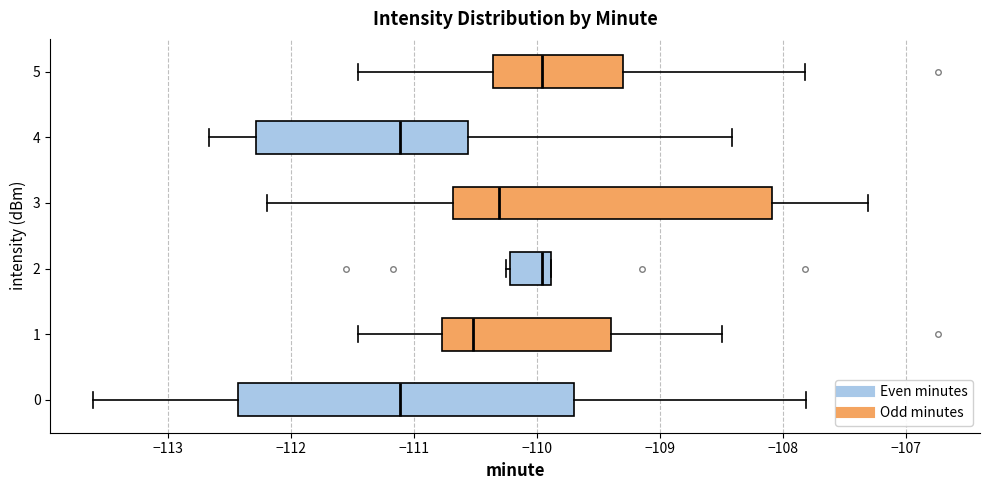

Which box is the widest, from its left edge to its right edge?

0